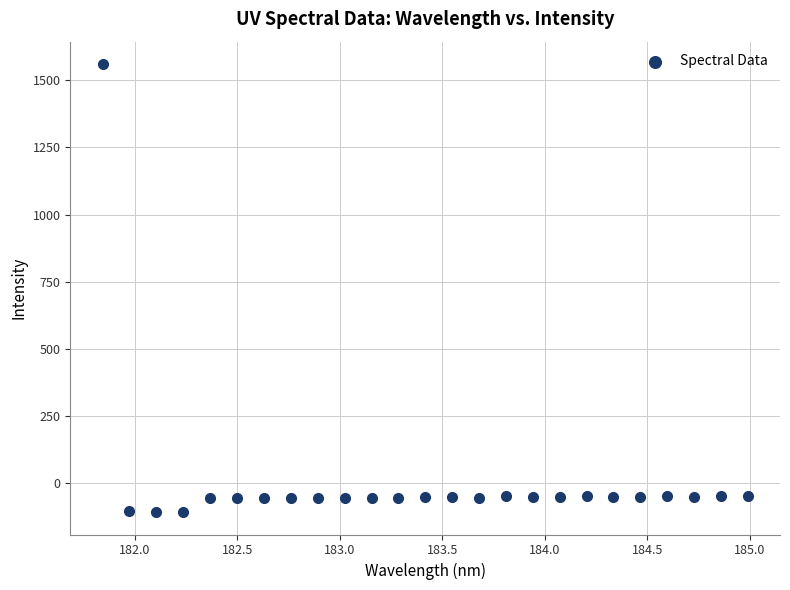

What is the range of Y values (max minus min)?

1670.4